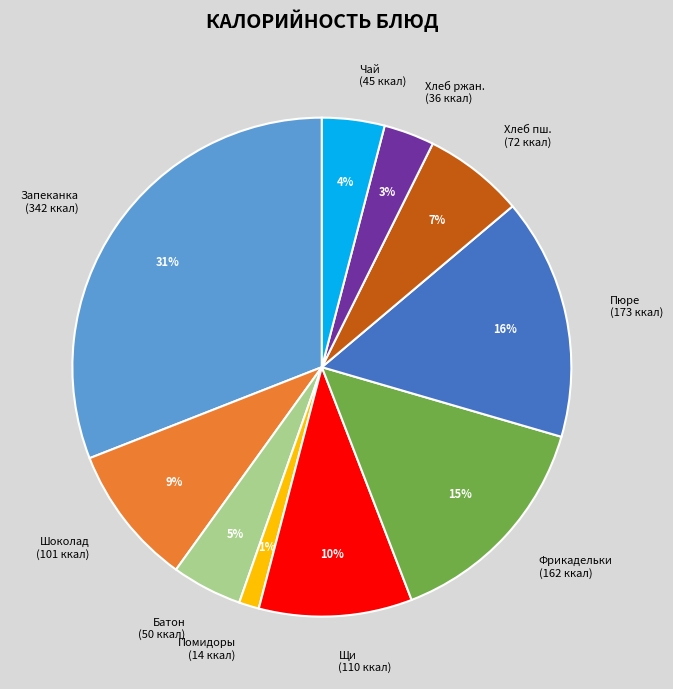

What is the largest slice in the pie chart?

Запеканка (342 ккал)